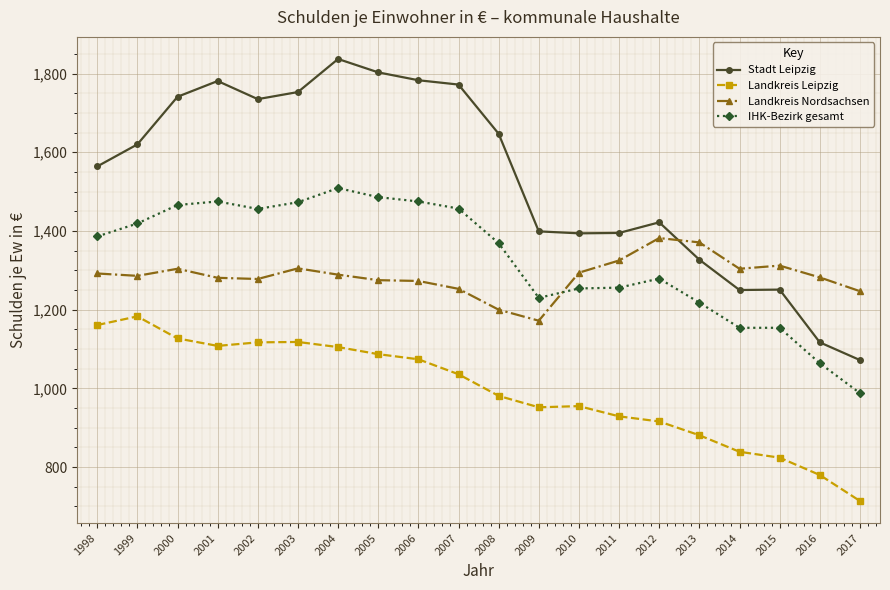

How many categories are shown in the chart?

20